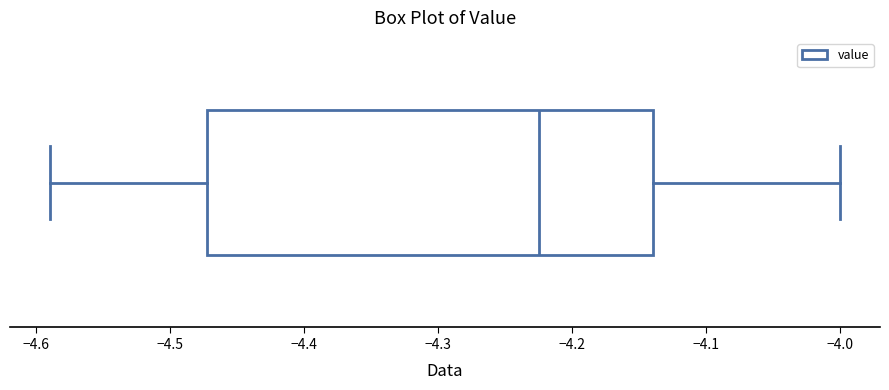

Read this box plot against the x-axis: the position of the median line, the range covered by the box, and the ends of both whiskers. The values are not printed on the chart, so give them approximately, as read against the axis.

median -4.22, box -4.47 to -4.14, whiskers -4.59 to -4.00